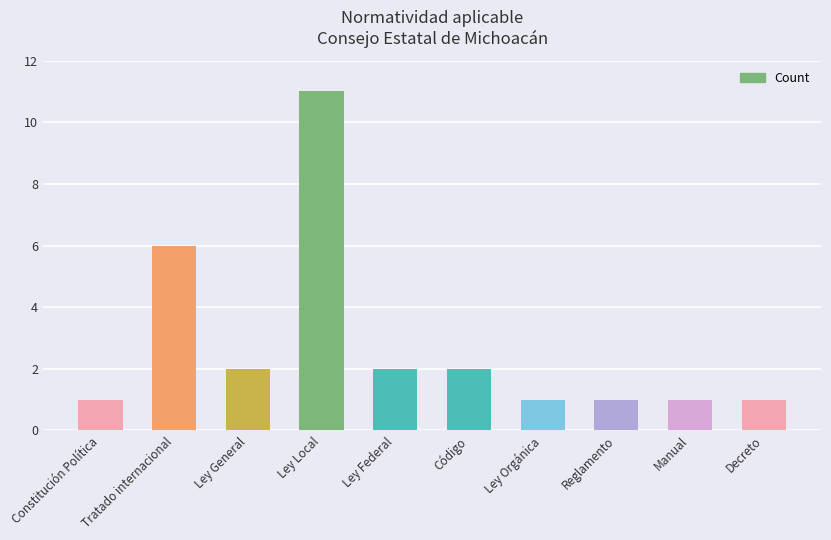

How many values are between 1 and 2?

8